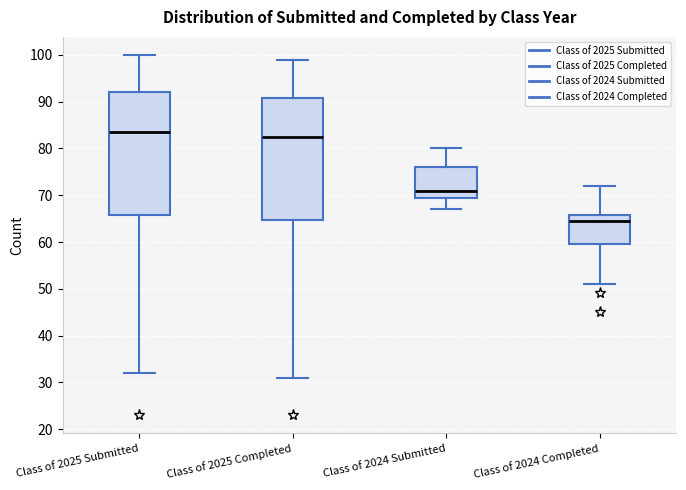

Reading left to right, transcribe this box plot: for each box, give where its median line is, the range the box spans, and where its two whiskers end, as read against the y-axis. The values are not printed on the chart, so give them approximately, as read against the axis.

Class of 2025 Submitted: median 84, box 66 to 92, whiskers 32 to 100
Class of 2025 Completed: median 83, box 65 to 91, whiskers 31 to 99
Class of 2024 Submitted: median 71, box 70 to 76, whiskers 67 to 80
Class of 2024 Completed: median 65, box 60 to 66, whiskers 51 to 72